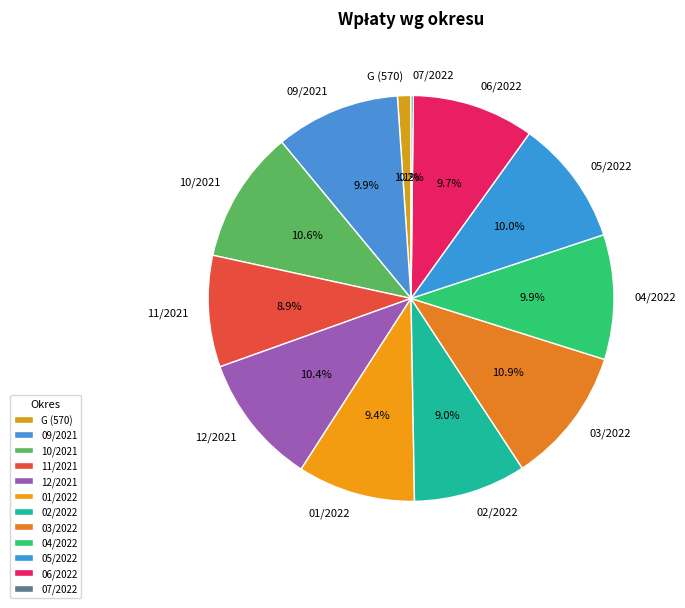

Approximately how many times larger is the value at 05/2022 compared to 11/2021?

1.1